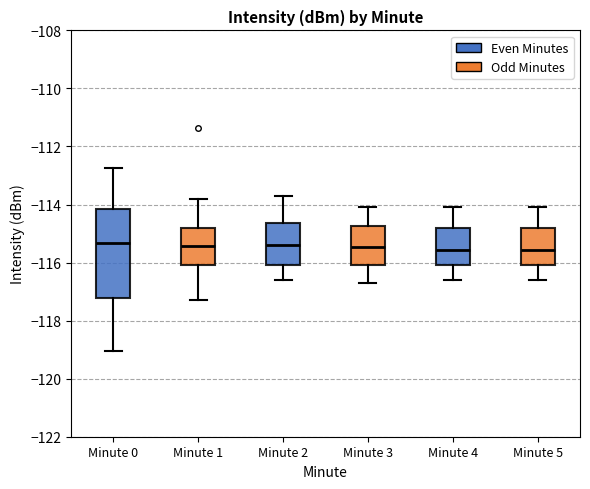

Where does the upper whisker of the box for Minute 2 end on the y-axis? The values are not printed on the chart, so give them approximately, as read against the axis.

-113.6